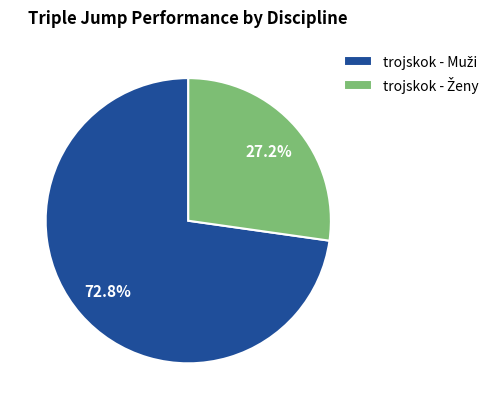

Is there any slice that represents more than half of the pie?

Yes